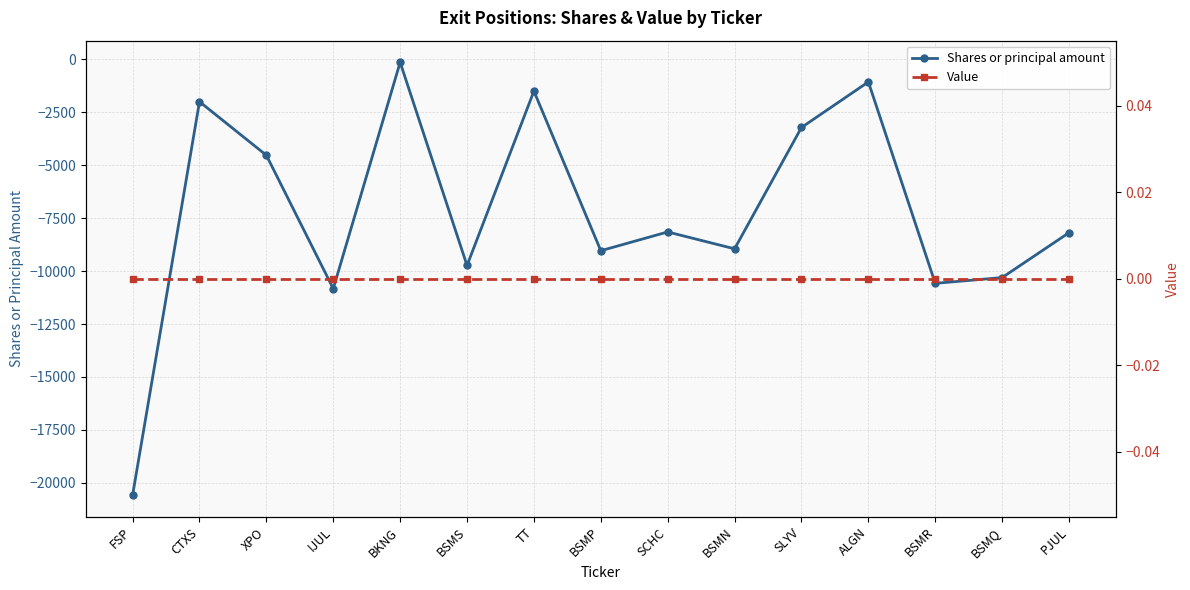

Reading right to left, extract all data points from this chart.

Shares or principal amount: PJUL=-8185	BSMQ=-10306	BSMR=-10578	ALGN=-1065	SLYV=-3218	BSMN=-8948	SCHC=-8151	BSMP=-9037	TT=-1500	BSMS=-9734	BKNG=-140	IJUL=-10829	XPO=-4530	CTXS=-2000	FSP=-20580
Value: PJUL=0	BSMQ=0	BSMR=0	ALGN=0	SLYV=0	BSMN=0	SCHC=0	BSMP=0	TT=0	BSMS=0	BKNG=0	IJUL=0	XPO=0	CTXS=0	FSP=0